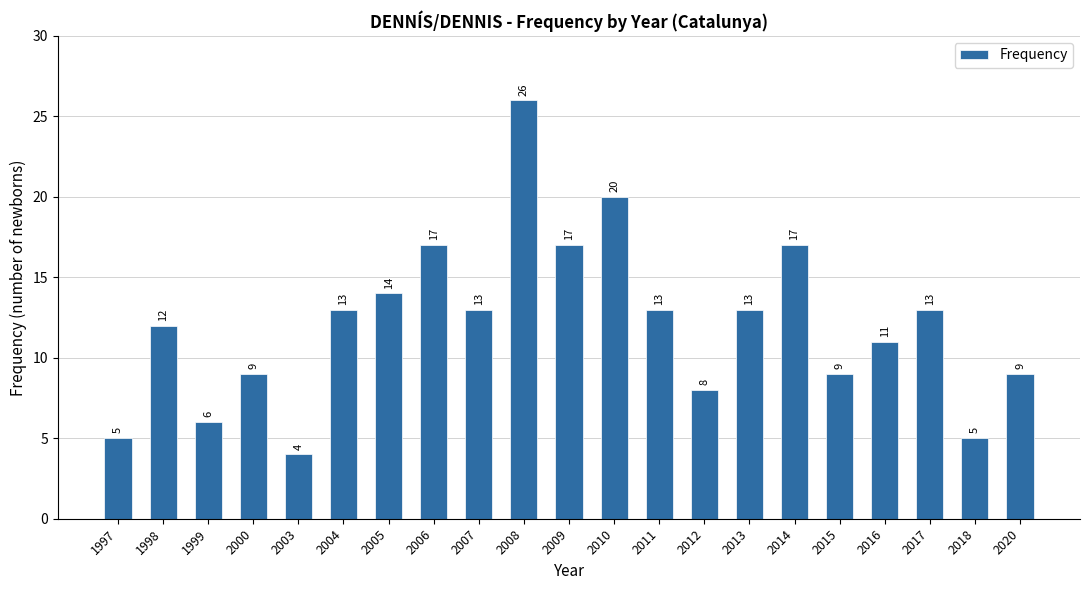

Approximately how many times larger is the value at 2008 compared to 2009?

1.5